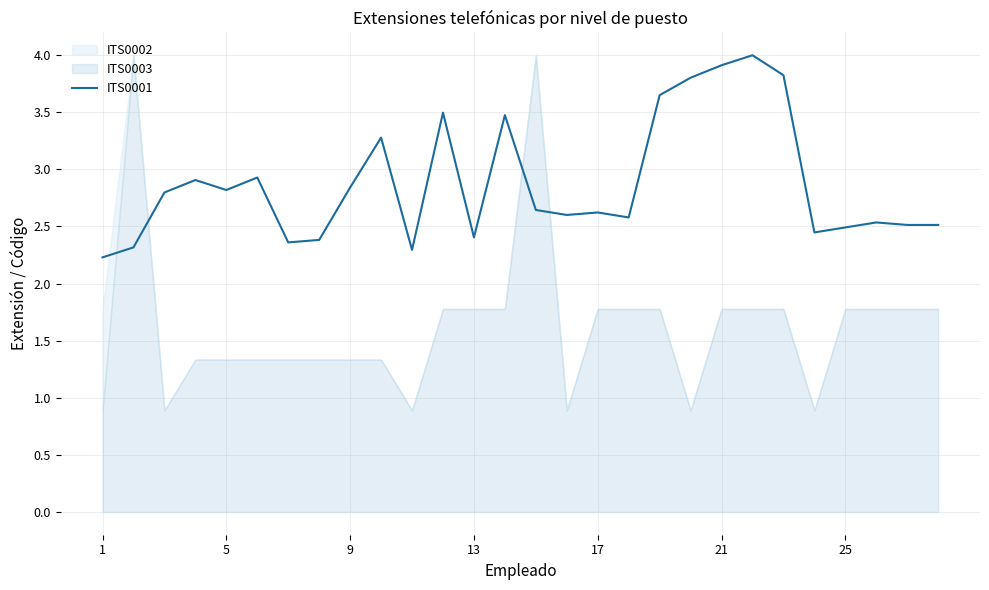

Is it true that ITS0001 equals 3.9 at 21?

True